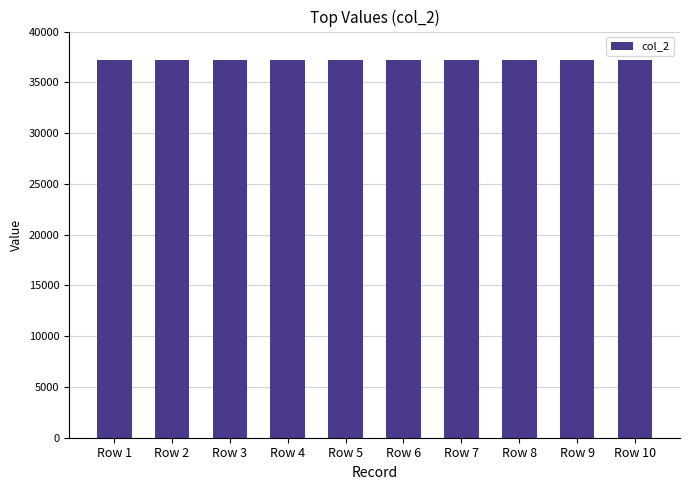

Is it true that the value at Row 4 is 13483?

False